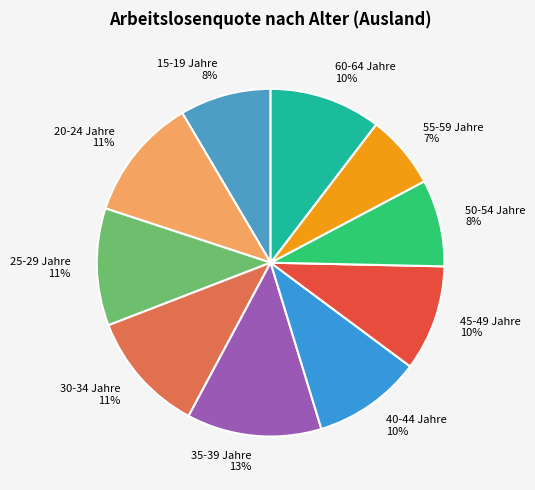

Which category has the smallest portion of the pie?

55-59 Jahre